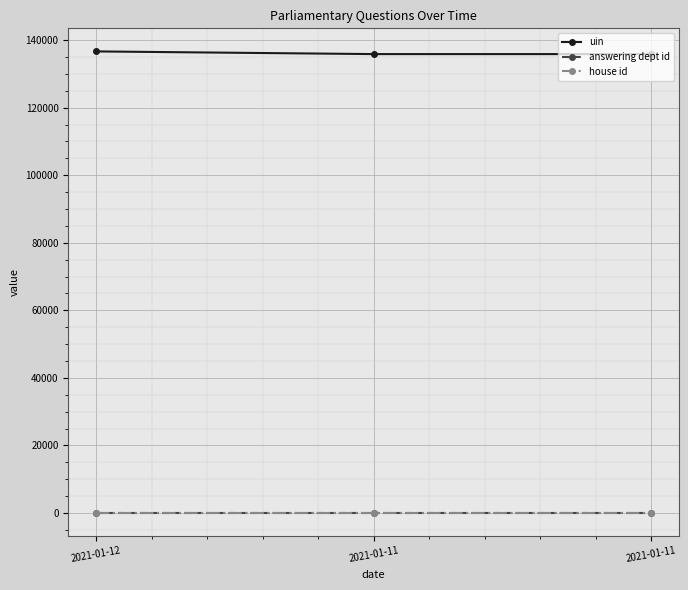

How many categories are shown in the chart?

3